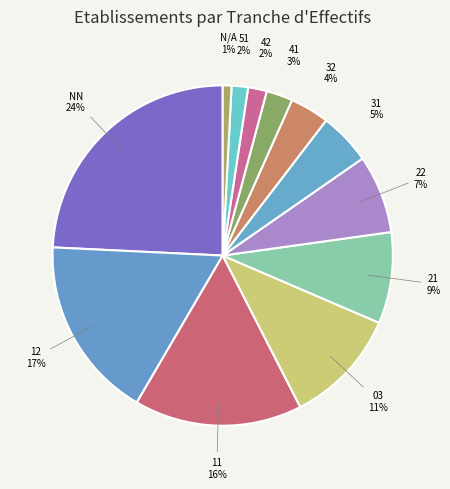

Do 11 and 51 together represent more than half of the pie?

No